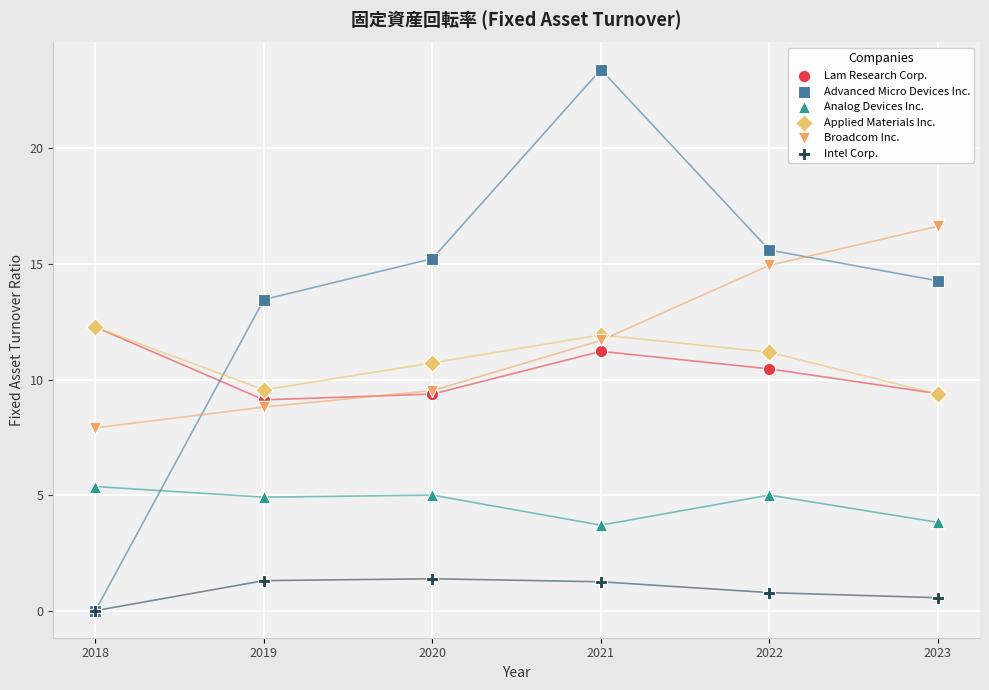

What are all the series names shown in the legend?

Lam Research Corp., Advanced Micro Devices Inc., Analog Devices Inc., Applied Materials Inc., Broadcom Inc., Intel Corp.